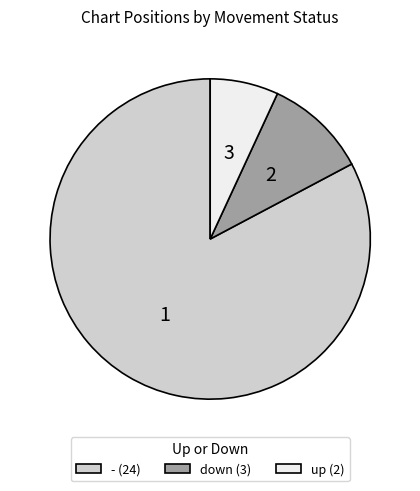

Approximately how many times larger is the value at - compared to down?

8.0